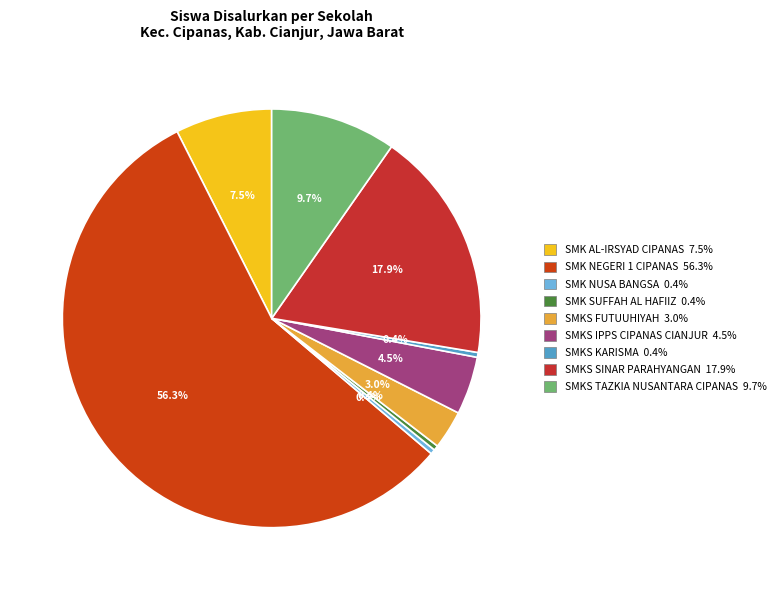

How many slices are in this pie chart?

9